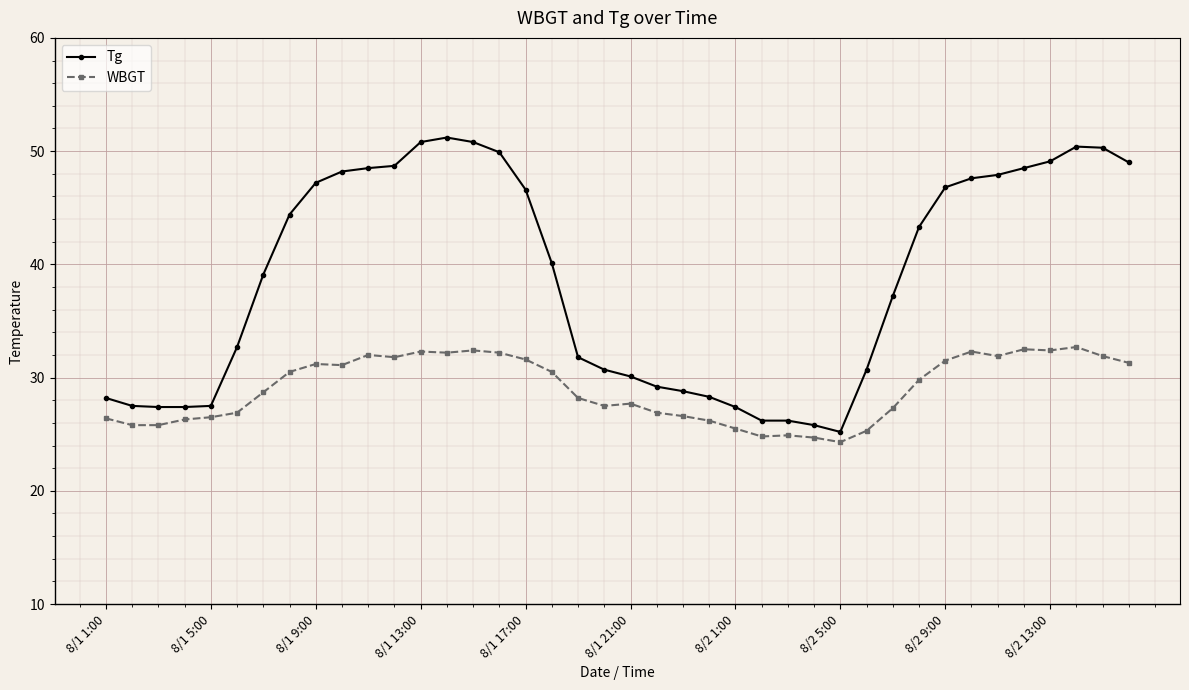

Which series has the largest total across all categories?

Tg